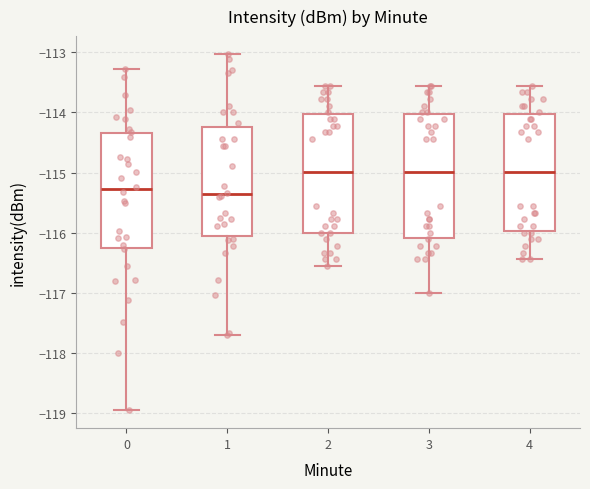

Reading left to right, read every box against the y-axis: the position of its median line, the range the box covers, and the ends of its whiskers. The values are not printed on the chart, so give them approximately, as read against the axis.

0: median -115.3, box -116.3 to -114.3, whiskers -119.0 to -113.3
1: median -115.4, box -116.1 to -114.2, whiskers -117.7 to -113.0
2: median -115.0, box -116.0 to -114.0, whiskers -116.6 to -113.6
3: median -115.0, box -116.1 to -114.0, whiskers -117.0 to -113.6
4: median -115.0, box -116.0 to -114.0, whiskers -116.4 to -113.6